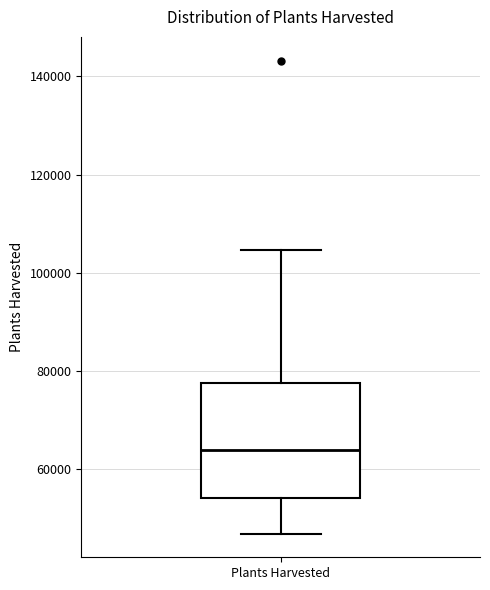

Transcribe this box plot: give where the median line is, the range the box spans, and where the two whiskers end, as read against the y-axis. The values are not printed on the chart, so give them approximately, as read against the axis.

median 64000, box 54000 to 78000, whiskers 46000 to 104000